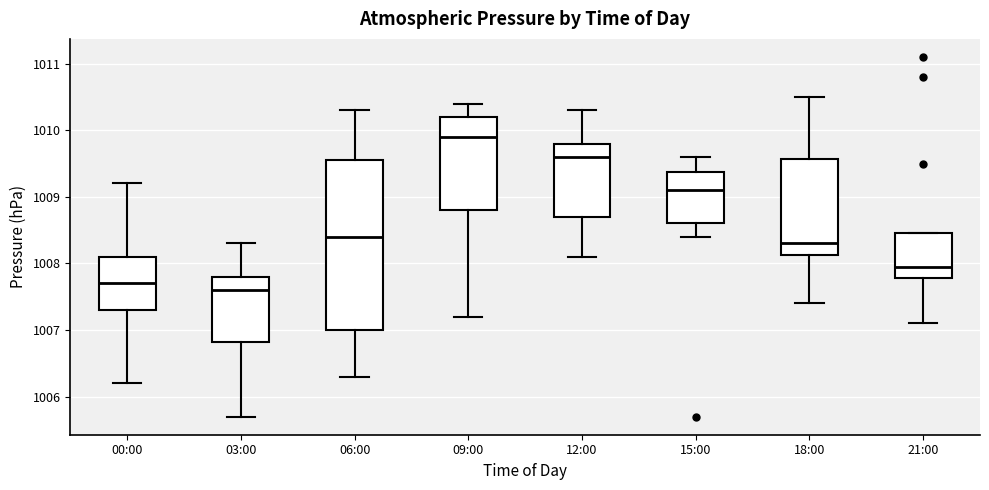

Reading left to right, read every box against the y-axis: the position of its median line, the range the box covers, and the ends of its whiskers. The values are not printed on the chart, so give them approximately, as read against the axis.

00:00: median 1007.7, box 1007.3 to 1008.1, whiskers 1006.2 to 1009.2
03:00: median 1007.6, box 1006.8 to 1007.8, whiskers 1005.7 to 1008.3
06:00: median 1008.4, box 1007.0 to 1009.6, whiskers 1006.3 to 1010.3
09:00: median 1009.9, box 1008.8 to 1010.2, whiskers 1007.2 to 1010.4
12:00: median 1009.6, box 1008.7 to 1009.8, whiskers 1008.1 to 1010.3
15:00: median 1009.1, box 1008.6 to 1009.4, whiskers 1008.4 to 1009.6
18:00: median 1008.3, box 1008.1 to 1009.6, whiskers 1007.4 to 1010.5
21:00: median 1008.0, box 1007.8 to 1008.5, whiskers 1007.1 to 1008.5